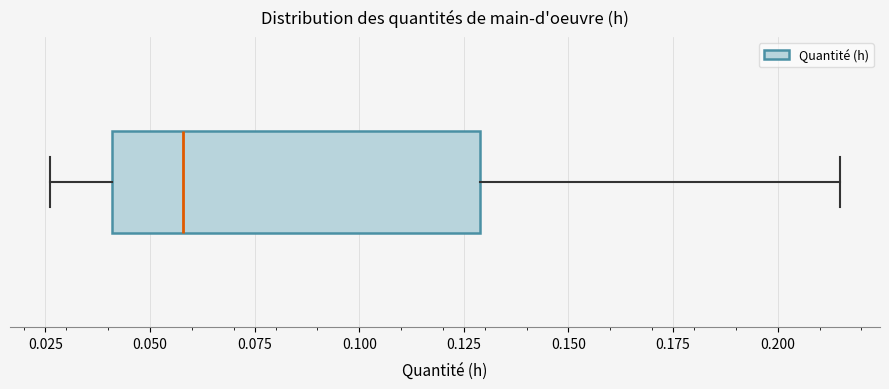

Read this box plot against the x-axis: the position of the median line, the range covered by the box, and the ends of both whiskers. The values are not printed on the chart, so give them approximately, as read against the axis.

median 0.060, box 0.040 to 0.130, whiskers 0.025 to 0.215